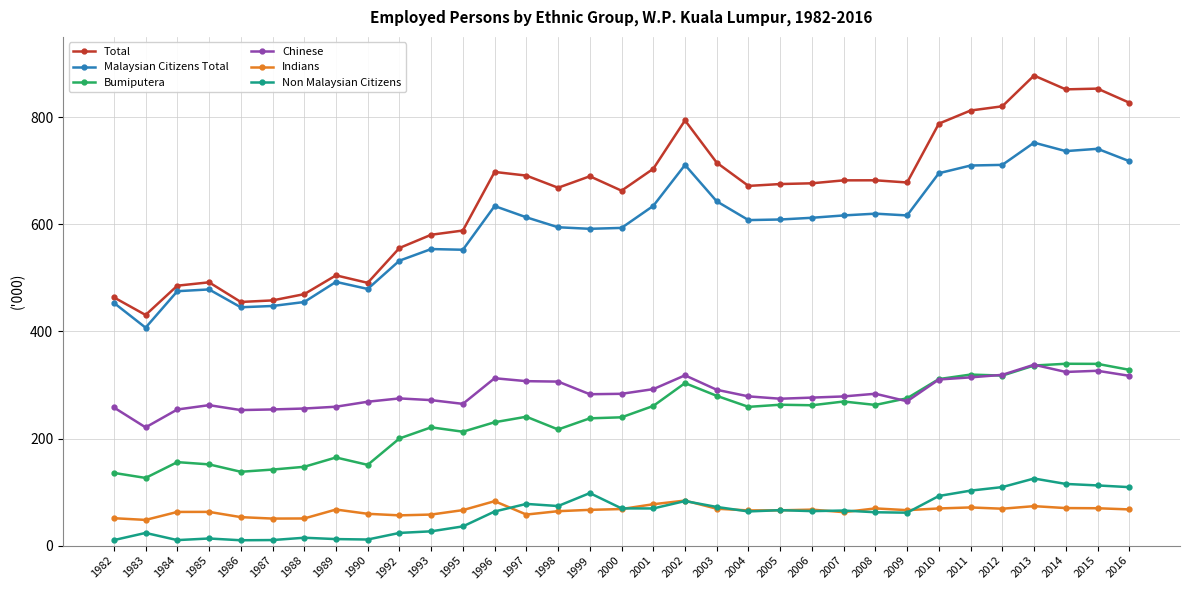

At which category is the sum across all series the highest?

2013